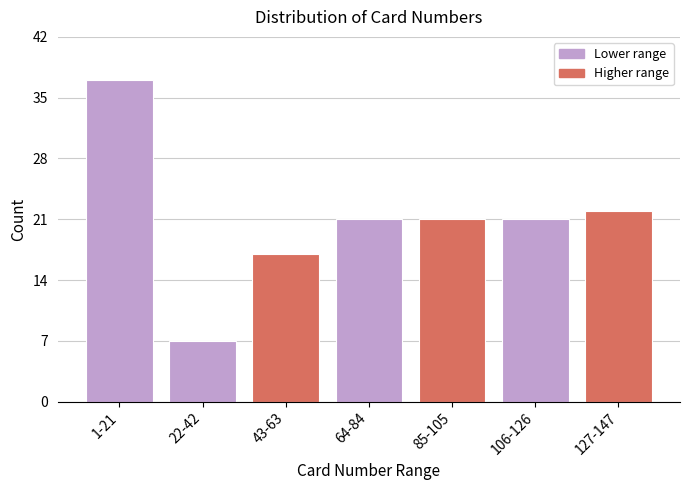

Reading right to left, list all the values displayed in this chart.

127-147=22	106-126=21	85-105=21	64-84=21	43-63=17	22-42=7	1-21=37